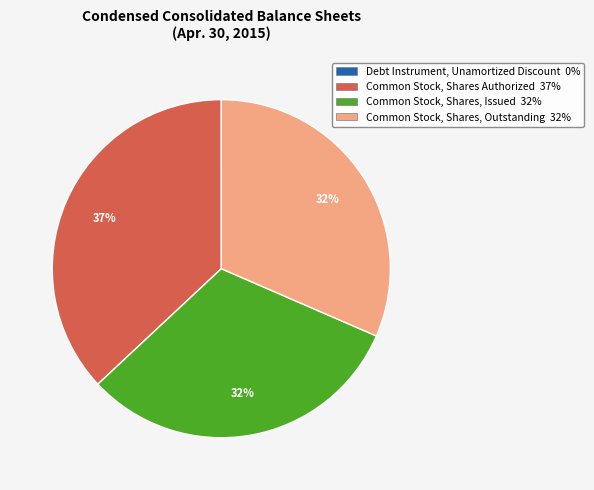

To the nearest percent, what is the difference between the largest and smallest slice percentages?

37%